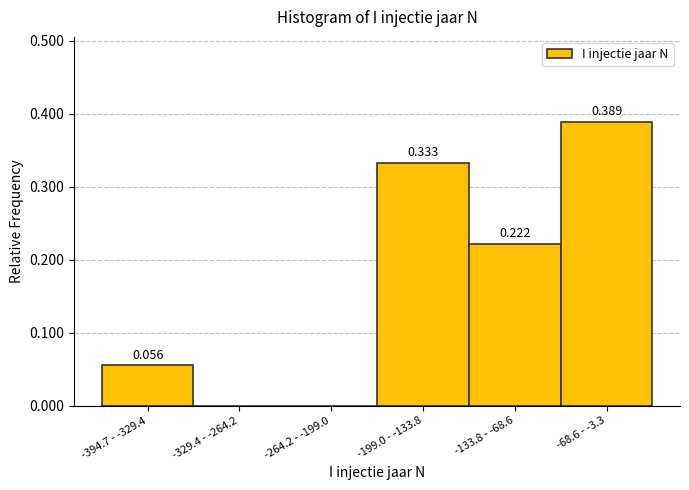

Are the bars horizontal?

No